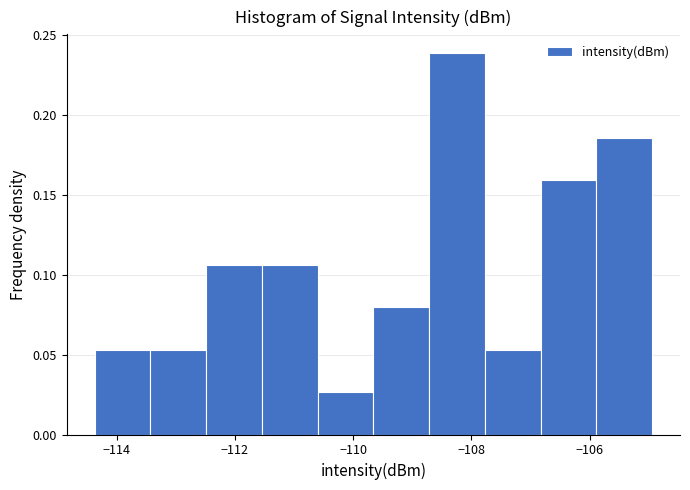

Reading left to right, transcribe this chart: for each bar, give the range it covers on the x-axis and its height. Neither the bar edges nor the heights are printed on the chart, so give them approximately, as read against the axes.

-114.4 to -113.4: 0.055
-113.4 to -112.4: 0.055
-112.4 to -111.6: 0.105
-111.6 to -110.6: 0.105
-110.6 to -109.6: 0.025
-109.6 to -108.8: 0.080
-108.8 to -107.8: 0.240
-107.8 to -106.8: 0.055
-106.8 to -105.8: 0.160
-105.8 to -105.0: 0.185